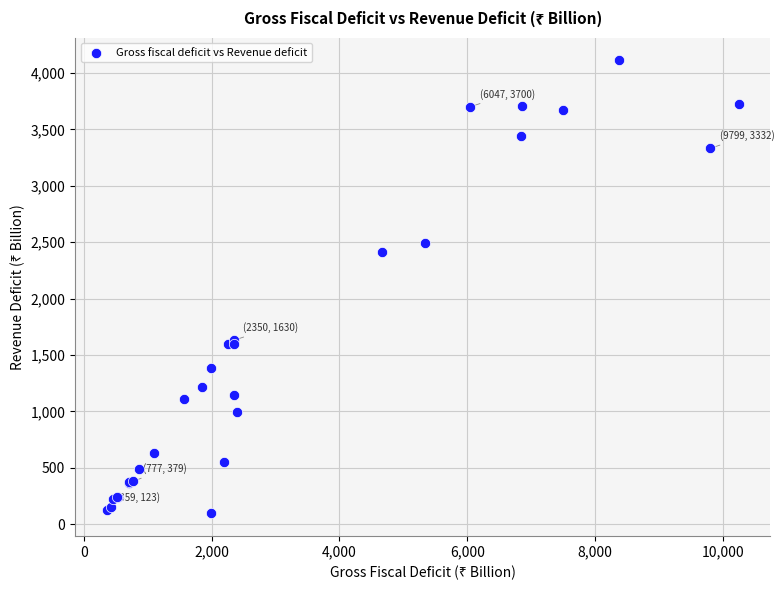

What Y value in the scatter plot is closest to 2104?

2408.7